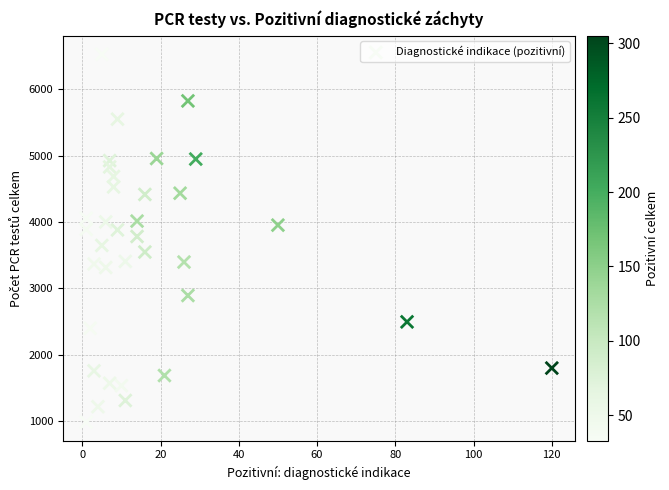

What is the range of X values (max minus min)?

119